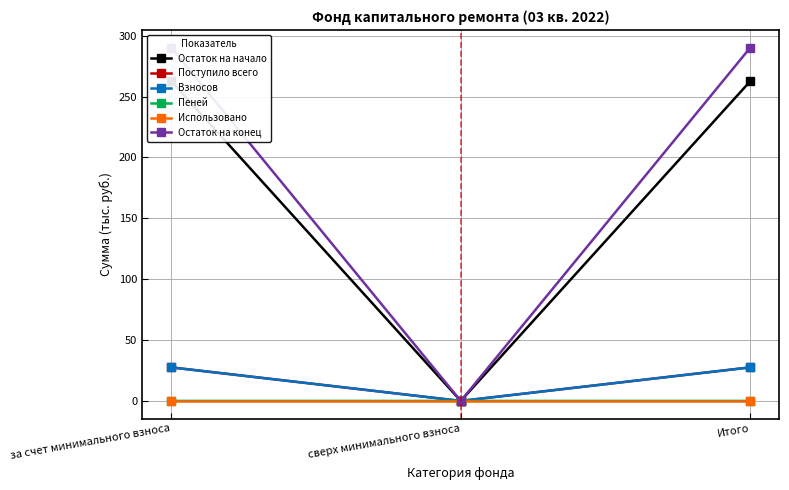

At Итого, list the series in order from largest to smallest.

Остаток на конец, Остаток на начало, Поступило всего, Взносов, Пеней, Использовано